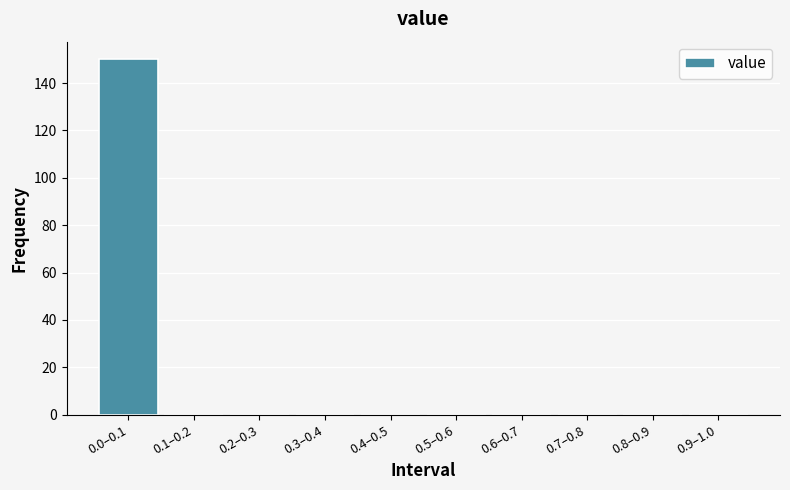

Reading right to left, what are all the values shown in this chart?

0.9–1.0=0	0.8–0.9=0	0.7–0.8=0	0.6–0.7=0	0.5–0.6=0	0.4–0.5=0	0.3–0.4=0	0.2–0.3=0	0.1–0.2=0	0.0–0.1=150